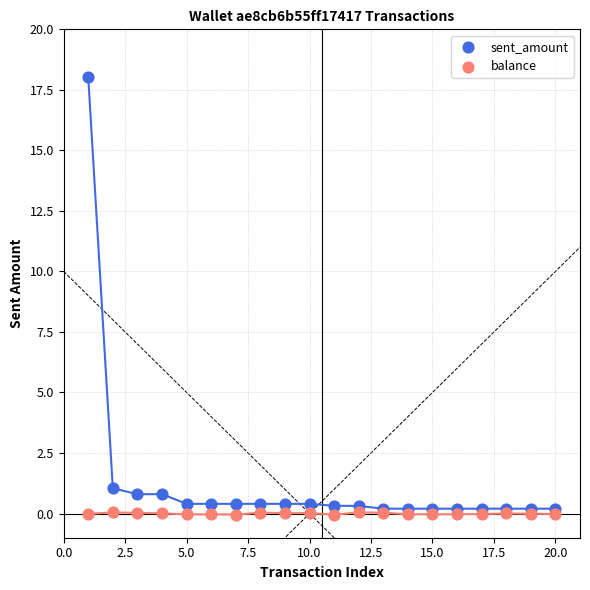

In the sent_amount series, what Y value is closest to 9?

1.0